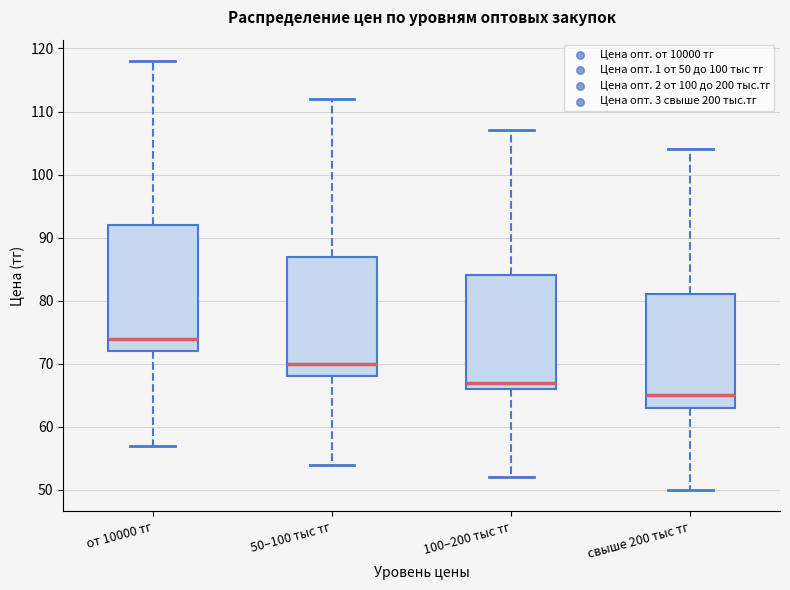

Reading left to right, transcribe this box plot: for each box, give where its median line is, the range the box spans, and where its two whiskers end, as read against the y-axis. The values are not printed on the chart, so give them approximately, as read against the axis.

от 10000 тг: median 74, box 72 to 92, whiskers 57 to 118
50–100 тыс тг: median 70, box 68 to 87, whiskers 54 to 112
100–200 тыс тг: median 67, box 66 to 84, whiskers 52 to 107
свыше 200 тыс тг: median 65, box 63 to 81, whiskers 50 to 104